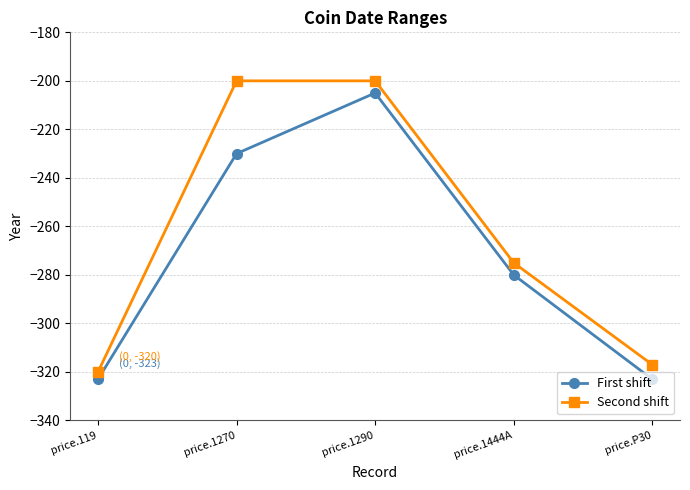

How many First shift values are between -323 and -230?

4